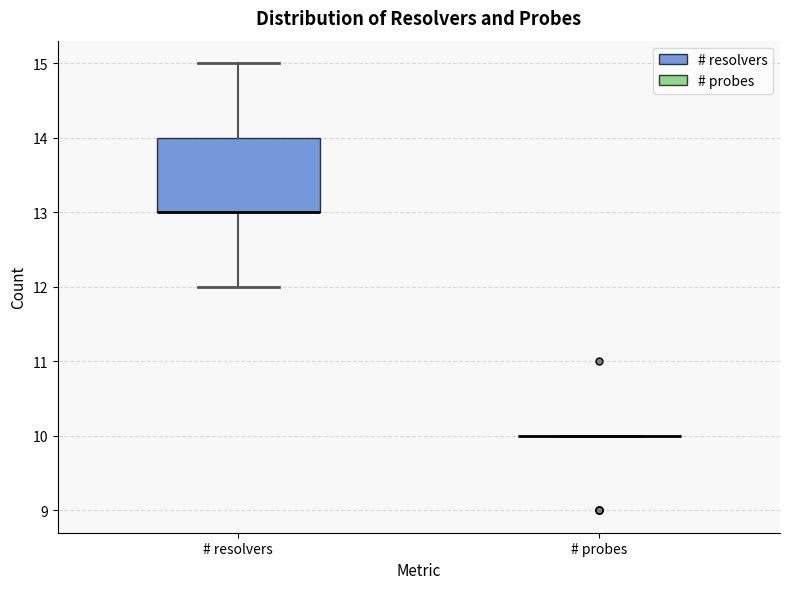

Reading left to right, transcribe this box plot: for each box, give where its median line is, the range the box spans, and where its two whiskers end, as read against the y-axis. The values are not printed on the chart, so give them approximately, as read against the axis.

# resolvers: median 13 (drawn on the box's lower edge), box 13 to 14, whiskers 12 to 15
# probes: box collapsed to a line at 10, whiskers 10 to 10